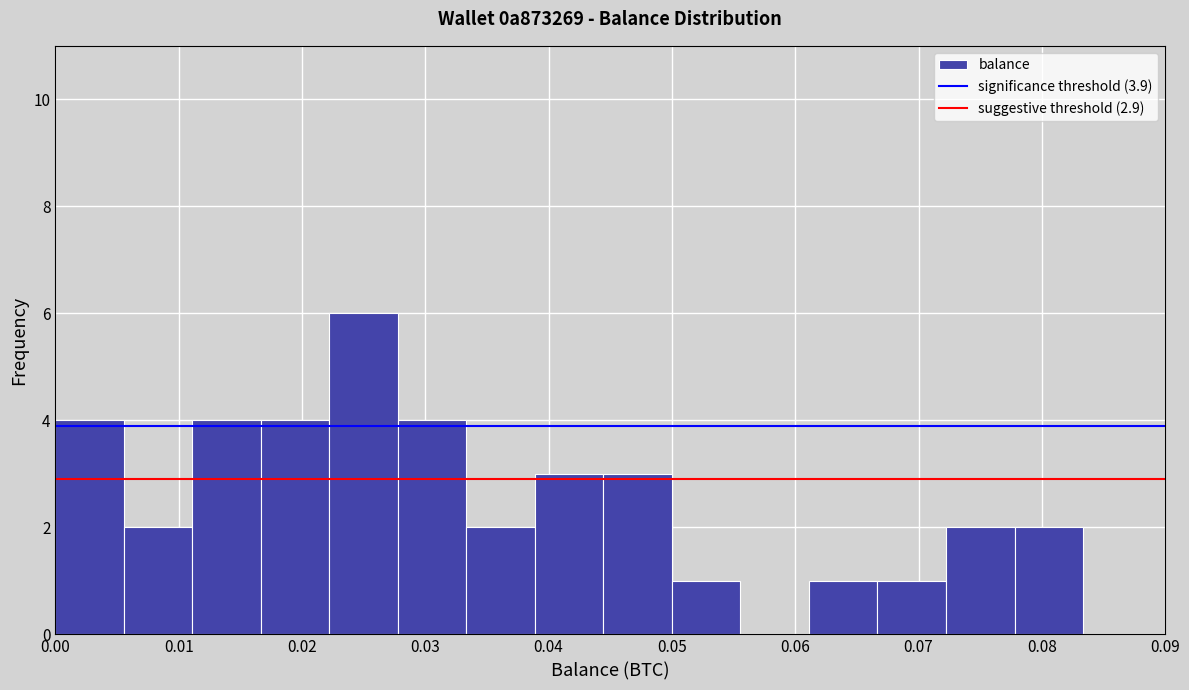

How tall is the bar that spans 0.067 to 0.072 on the x-axis? Neither the bar edges nor the heights are printed on the chart, so give them approximately, as read against the axes.

1